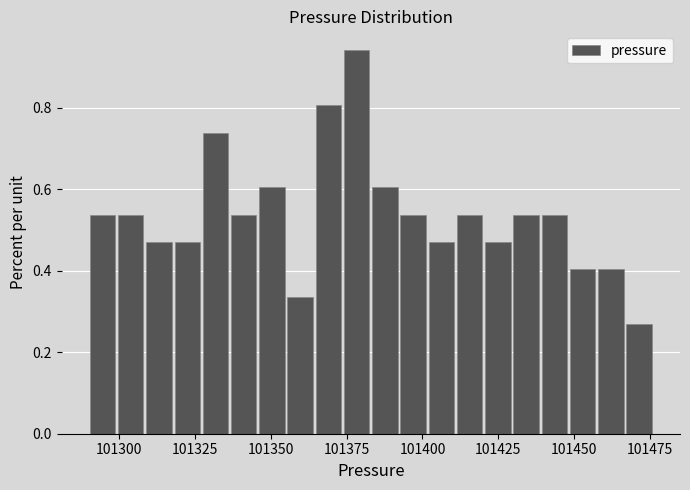

Read against the x-axis, roughly where is the centre of the tallest bar?

101380